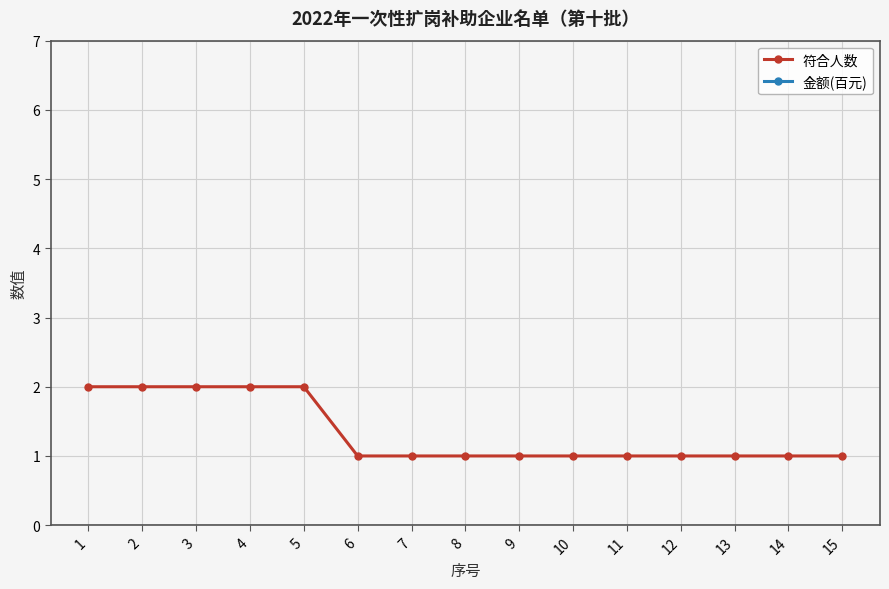

What is the sum of the 金额(百元) values at 11 and 9?

20